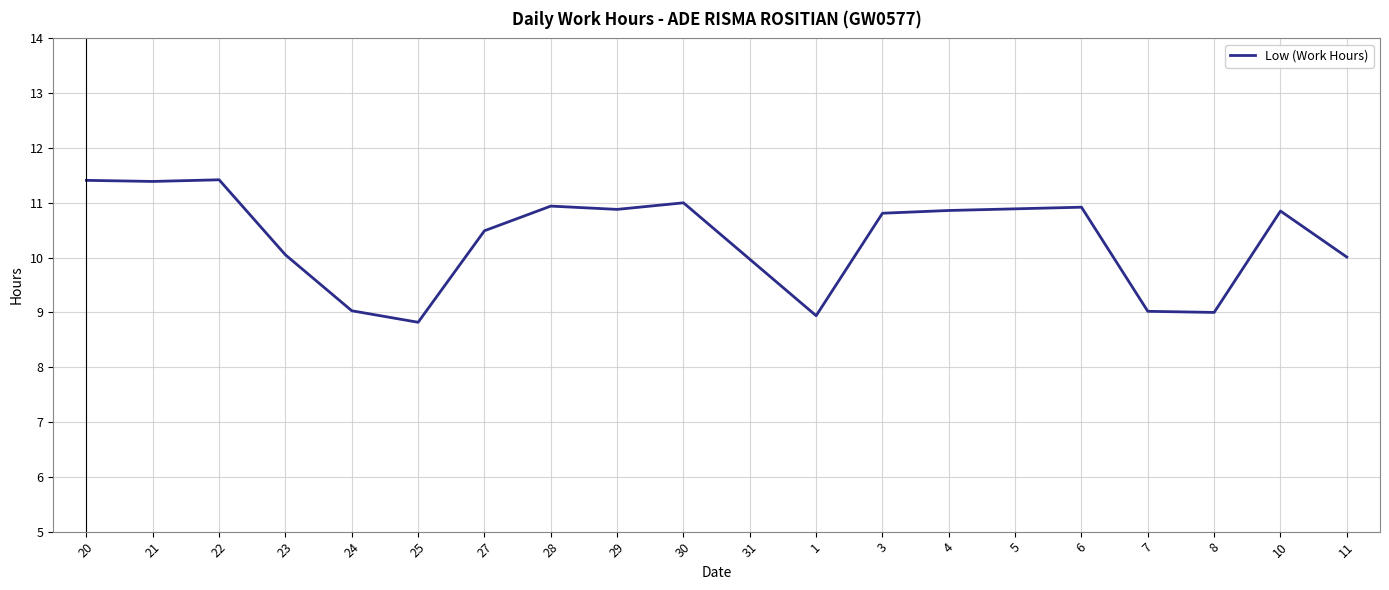

Which has a higher value, 31 or 21?

21